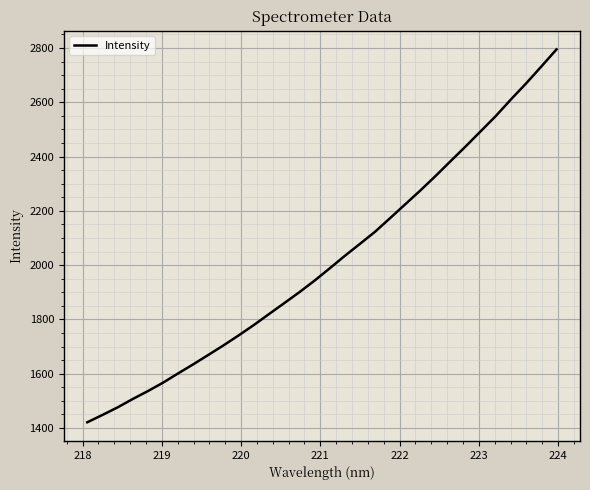

What is the difference between the maximum and minimum values?

1374.0